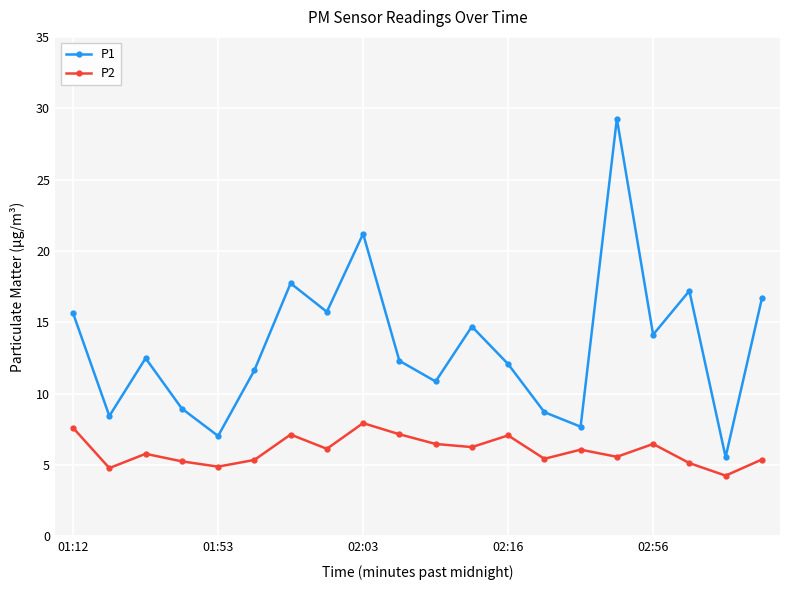

Rank the series by their average value, from highest to lowest.

P1, P2